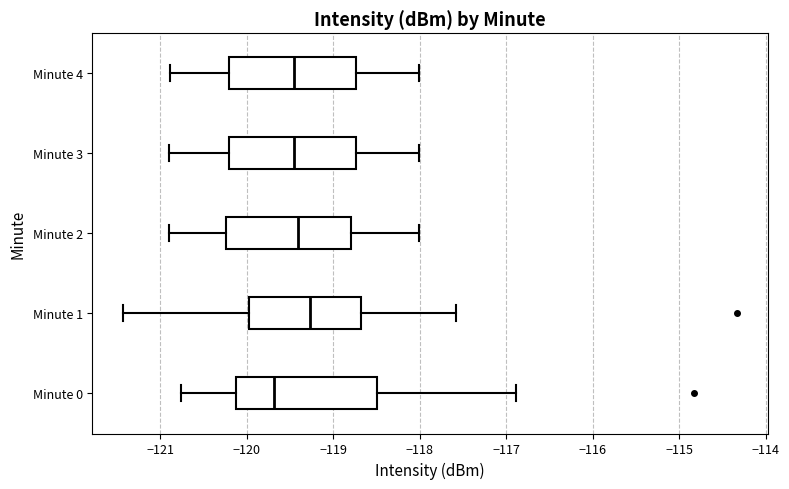

Reading bottom to top, transcribe this box plot: for each box, give where its median line is, the range the box spans, and where its two whiskers end, as read against the x-axis. The values are not printed on the chart, so give them approximately, as read against the axis.

Minute 0: median -119.7, box -120.1 to -118.5, whiskers -120.8 to -116.9
Minute 1: median -119.3, box -120.0 to -118.7, whiskers -121.4 to -117.6
Minute 2: median -119.4, box -120.2 to -118.8, whiskers -120.9 to -118.0
Minute 3: median -119.5, box -120.2 to -118.7, whiskers -120.9 to -118.0
Minute 4: median -119.5, box -120.2 to -118.7, whiskers -120.9 to -118.0